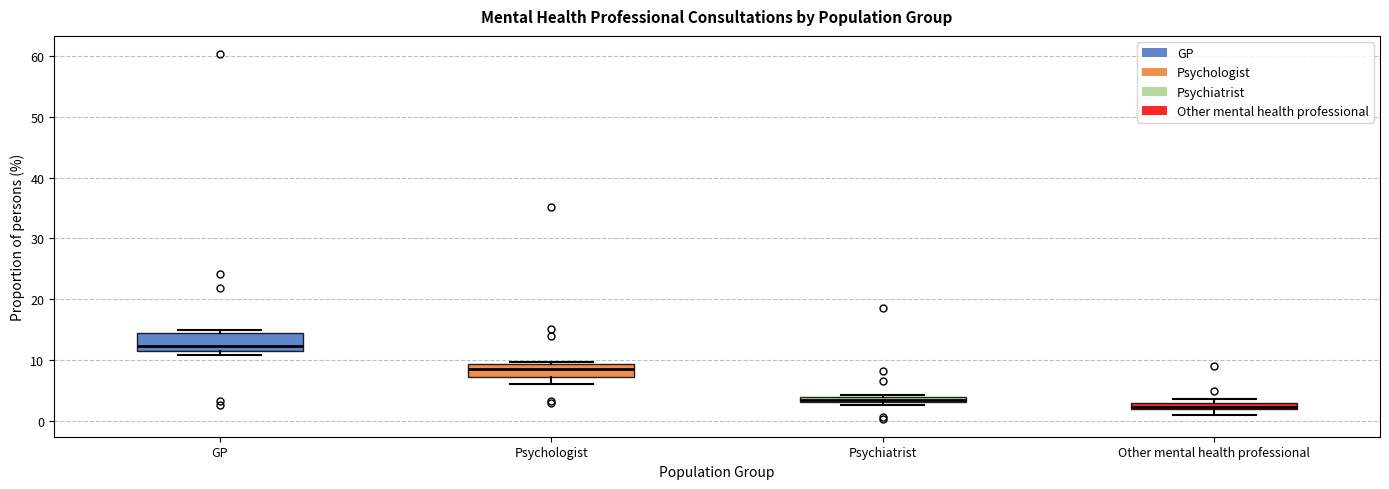

Where is the upper edge of the box for Psychologist on the y-axis? The values are not printed on the chart, so give them approximately, as read against the axis.

9